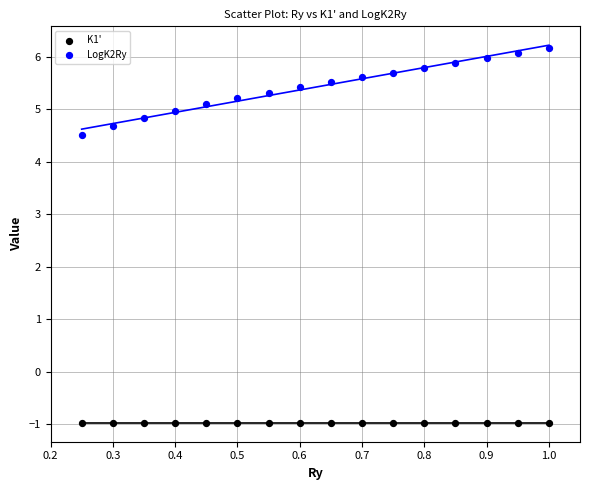

Which series reaches the minimum Y coordinate?

K1'